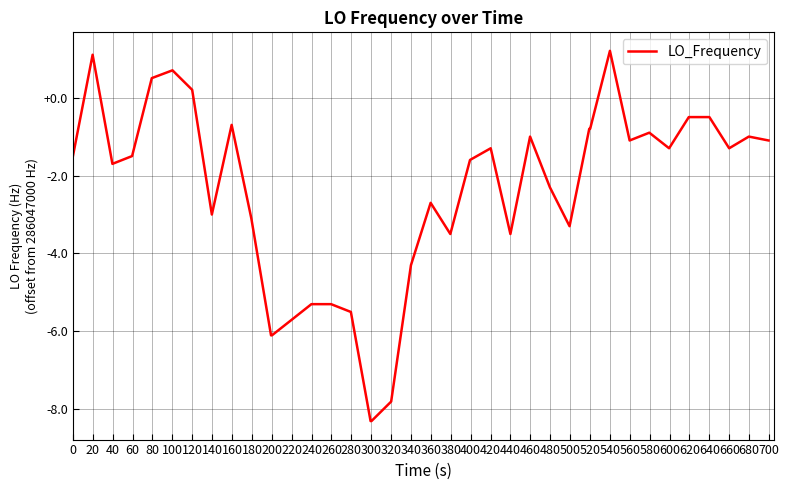

What is the minimum value shown in the chart?

-8.3